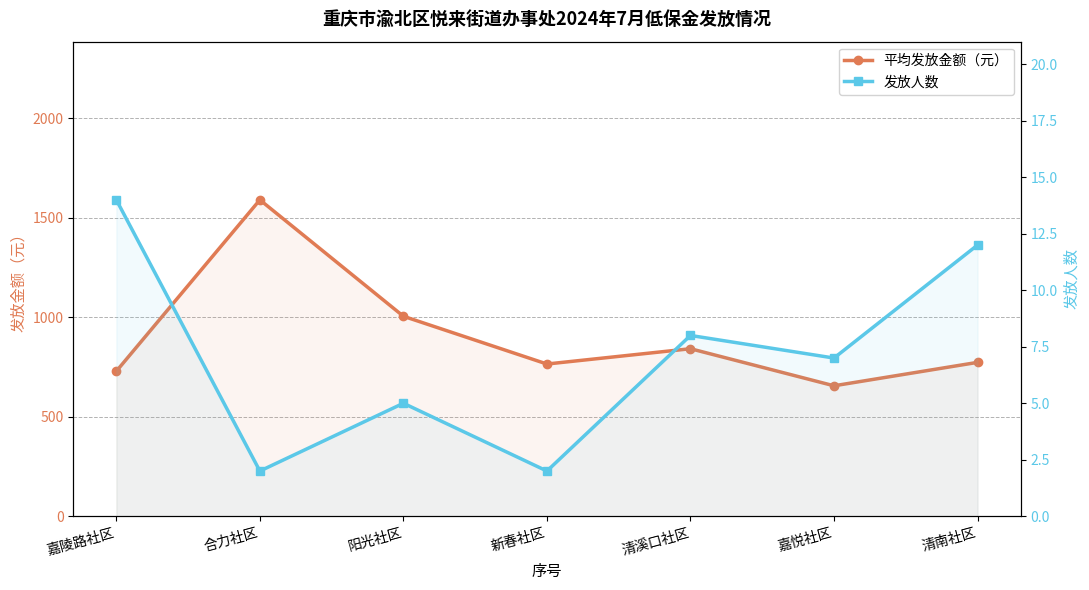

True or false: 平均发放金额（元） and 发放人数 cross at least once.

False